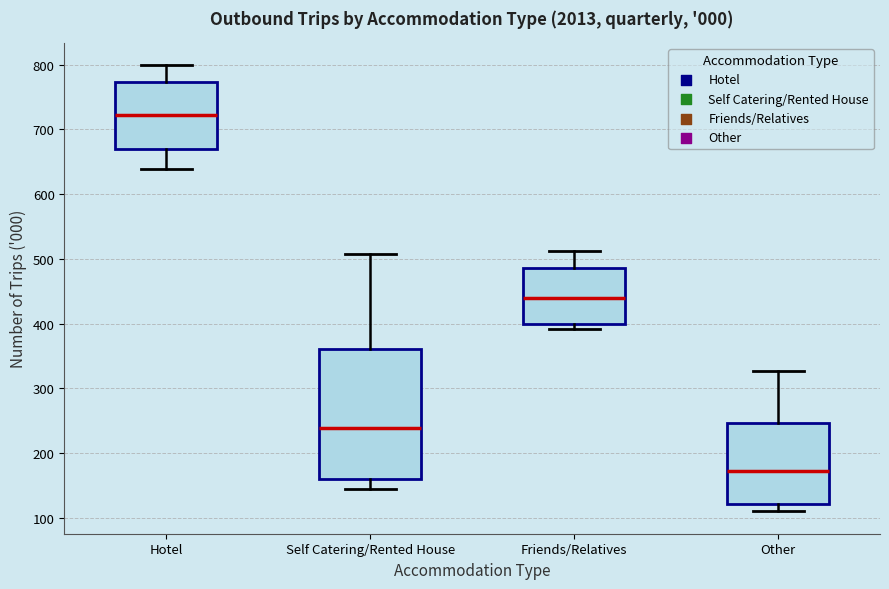

Comparing the boxes themselves (not the whiskers), which one is the tallest?

Self Catering/Rented House